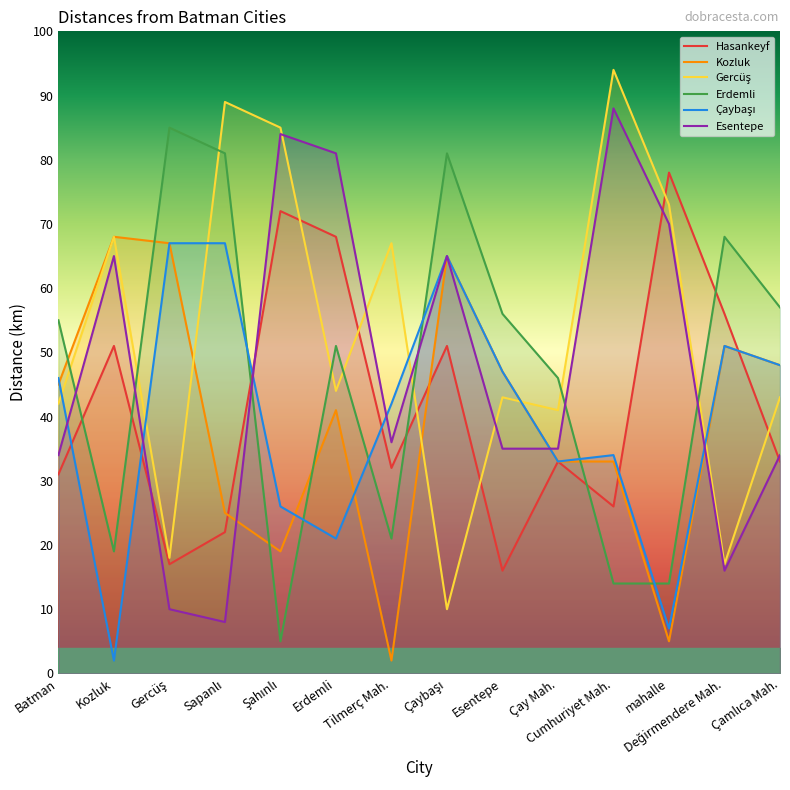

At which label does Gercüş first exceed 44?

Kozluk